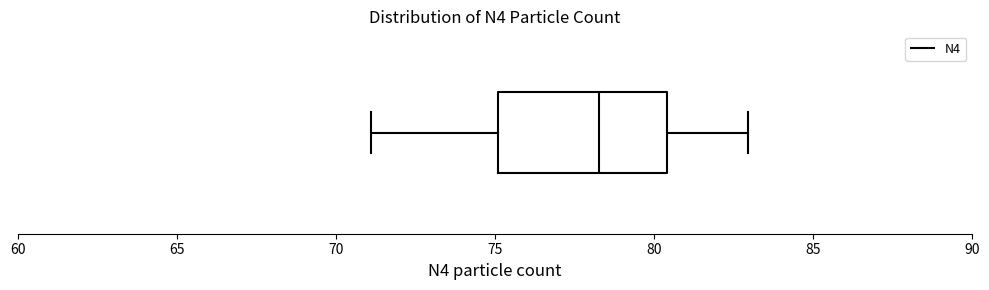

Read this box plot against the x-axis: the position of the median line, the range covered by the box, and the ends of both whiskers. The values are not printed on the chart, so give them approximately, as read against the axis.

median 78.5, box 75.0 to 80.5, whiskers 71.0 to 83.0